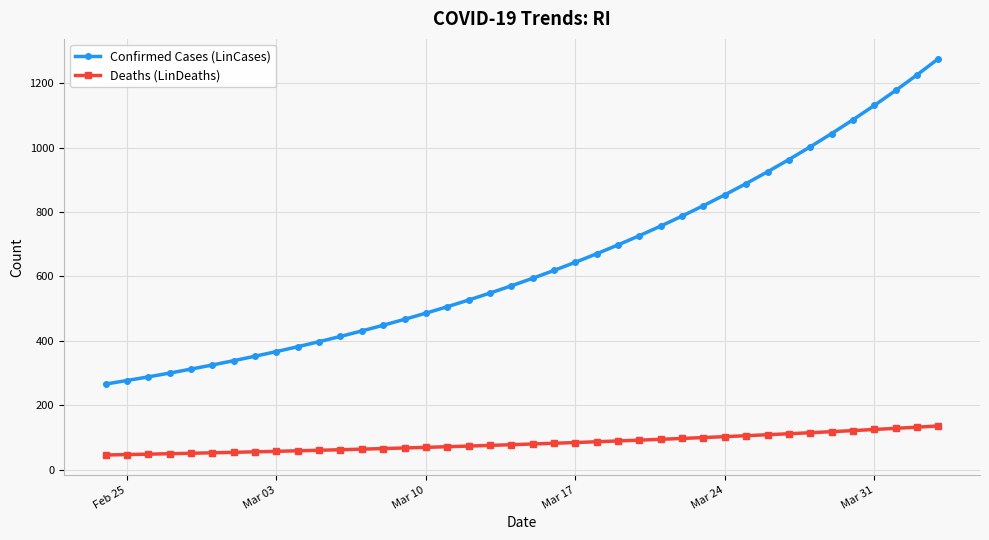

Which series has the largest range (max minus min)?

Confirmed Cases (LinCases)